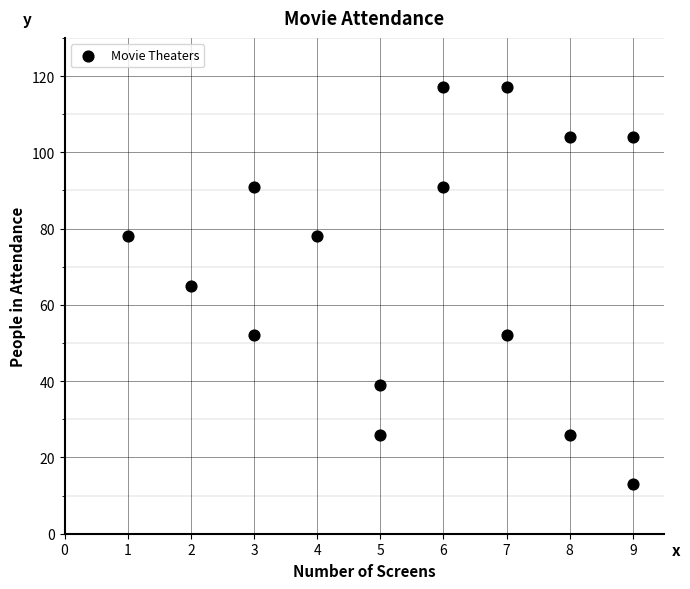

What is the range of X values (max minus min)?

8